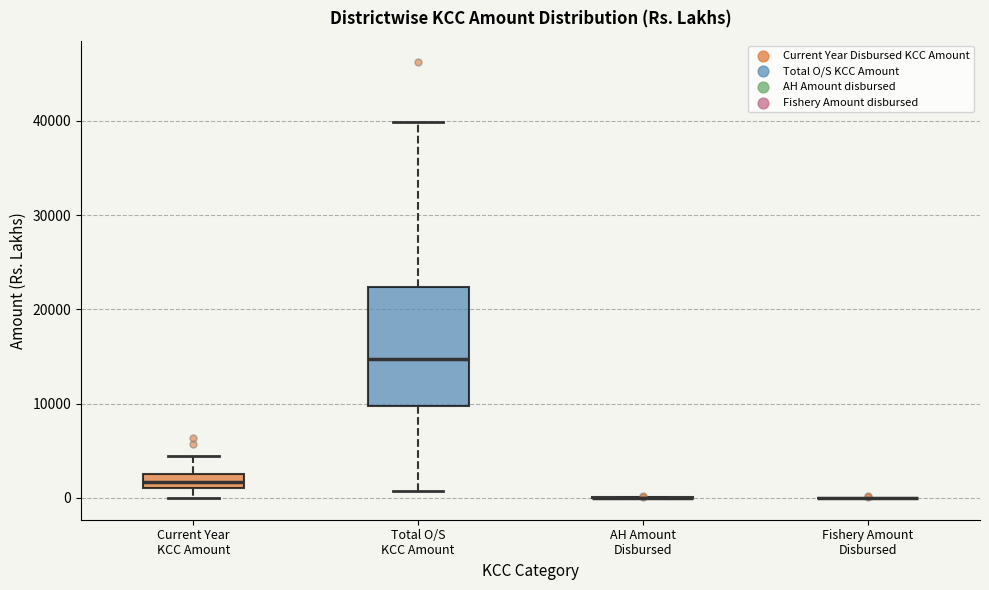

Reading left to right, read every box against the y-axis: the position of its median line, the range the box covers, and the ends of its whiskers. The values are not printed on the chart, so give them approximately, as read against the axis.

Current Year KCC Amount: median 2000, box 1000 to 3000, whiskers 0 to 4000
Total O/S KCC Amount: median 15000, box 10000 to 22000, whiskers 1000 to 40000
AH Amount Disbursed: box collapsed to a line at 0, whiskers 0 to 0
Fishery Amount Disbursed: box collapsed to a line at 0, whiskers 0 to 0